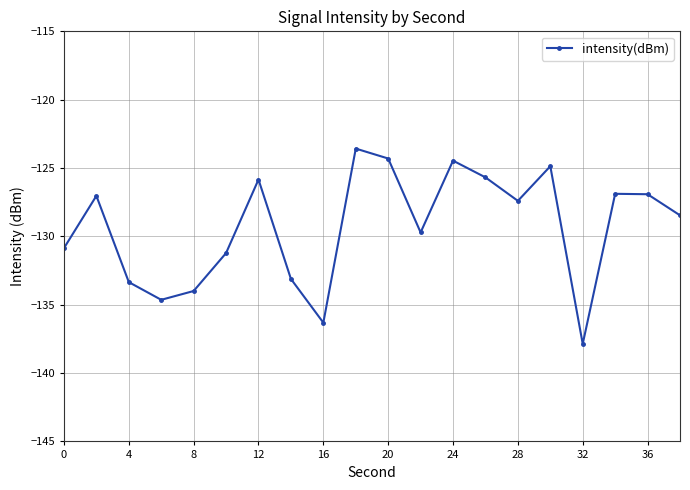

What is the minimum value shown in the chart?

-137.9